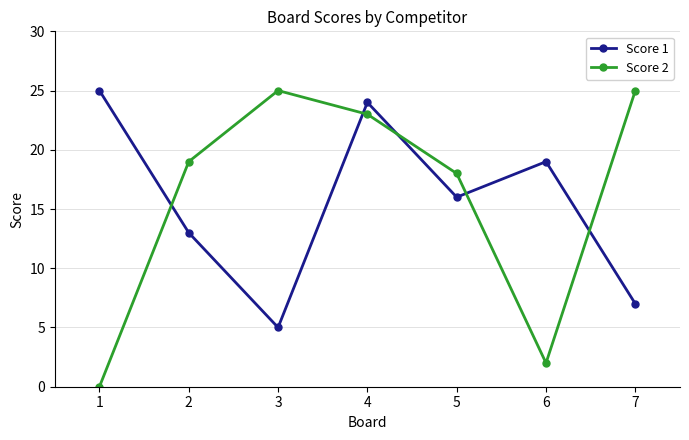

Which series has the widest spread of values?

Score 2